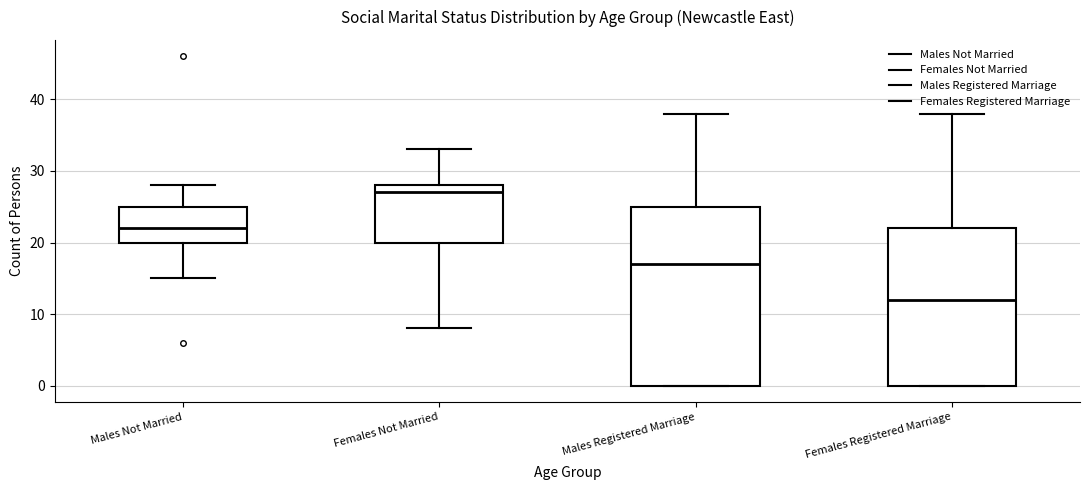

Which box is the tallest, from its lower edge to its upper edge?

Males Registered Marriage